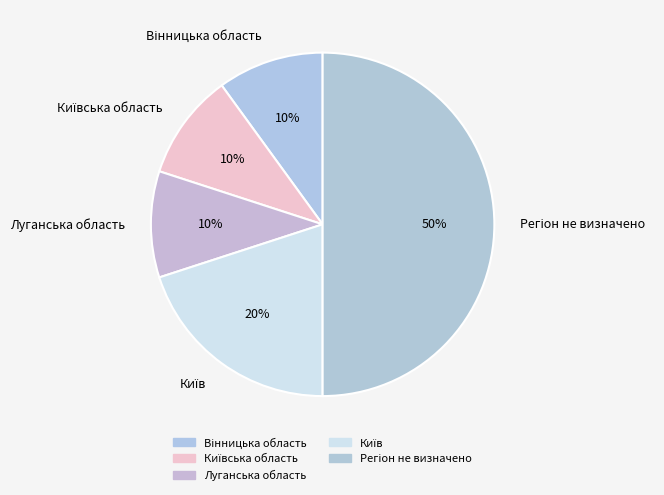

The Луганська область slice represents 21% of the pie. True or false?

False